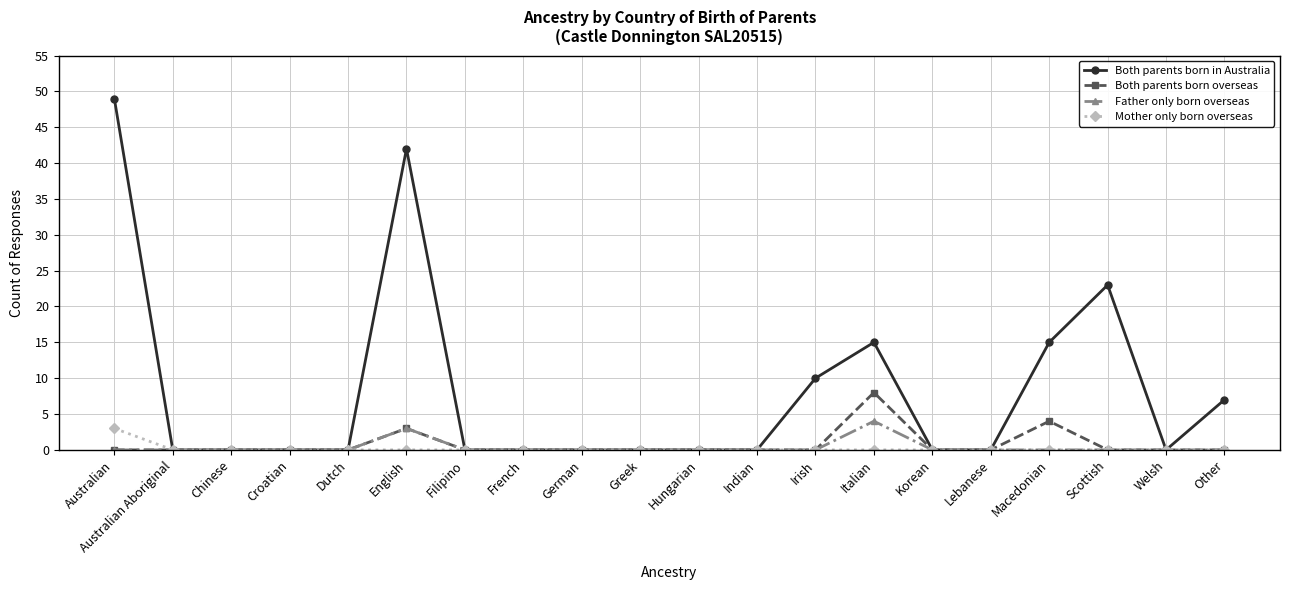

Between Greek and Irish, which series saw the biggest shift?

Both parents born in Australia